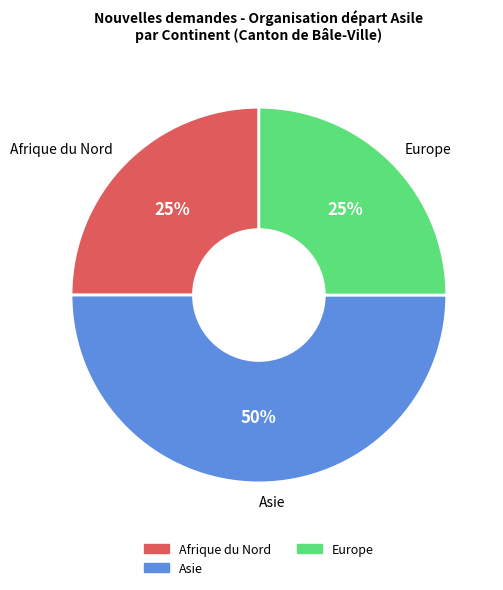

What is the ratio of the value at Asie to the value at Europe?

2.0